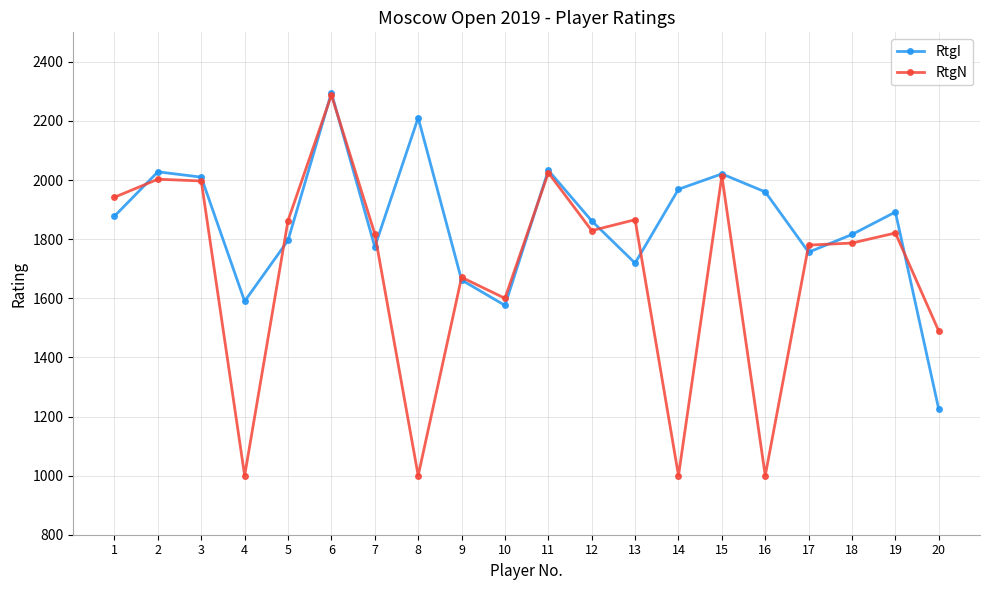

List the series in order of their overall mean, highest first.

RtgI, RtgN